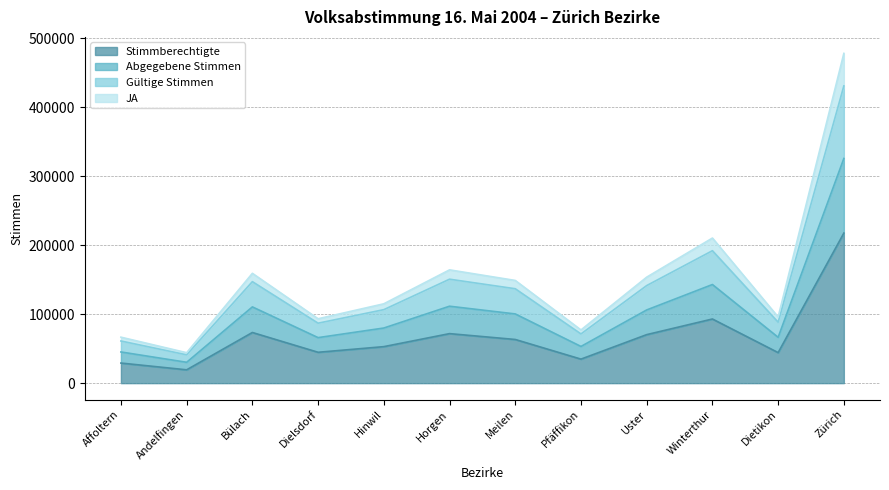

Which category has the highest value in the Stimmberechtigte series?

Zürich